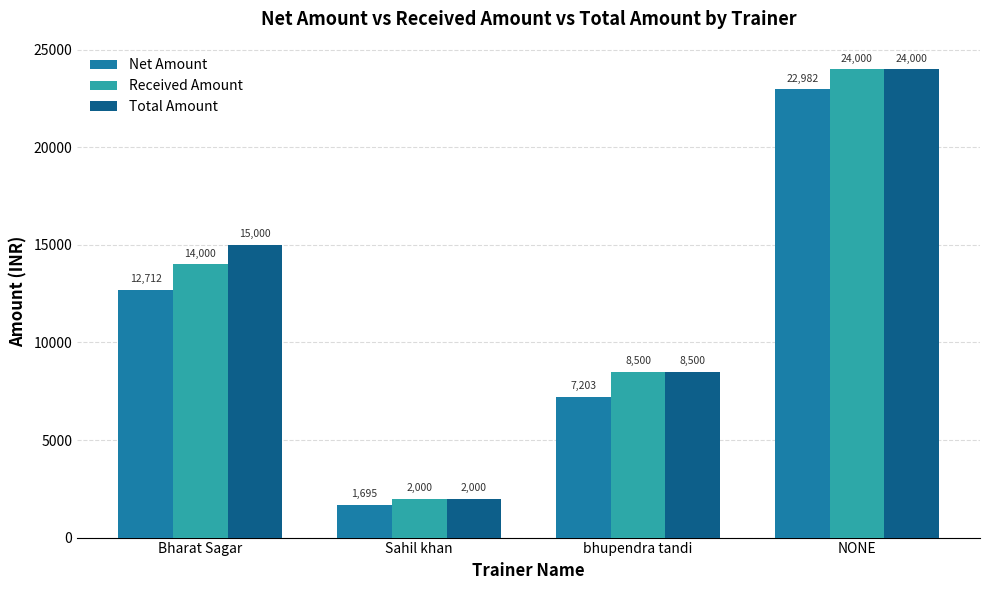

Rank the series by their average value, from lowest to highest.

Net Amount, Received Amount, Total Amount